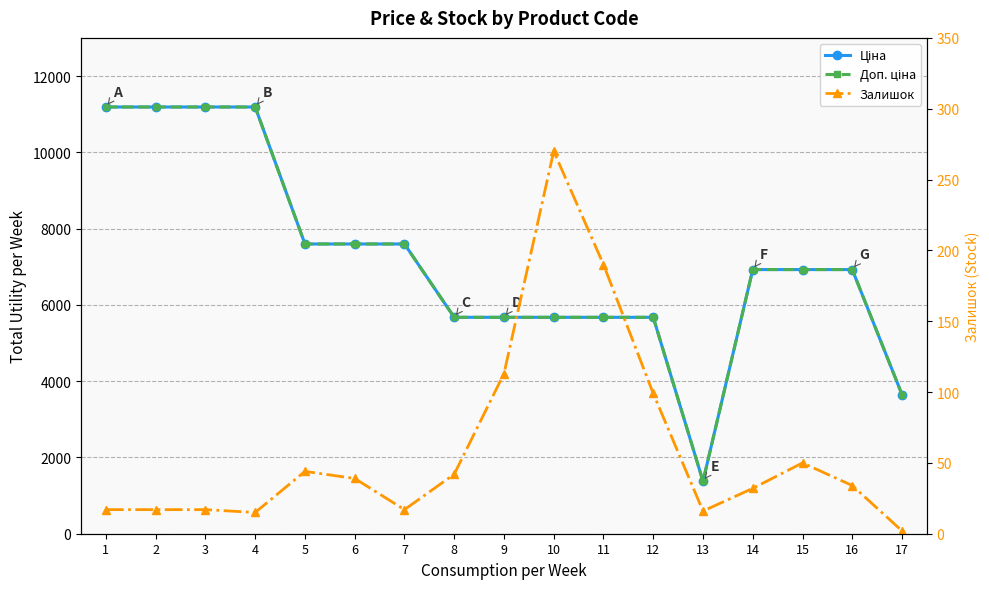

What are all the series names shown in the legend?

Ціна, Доп. ціна, Залишок